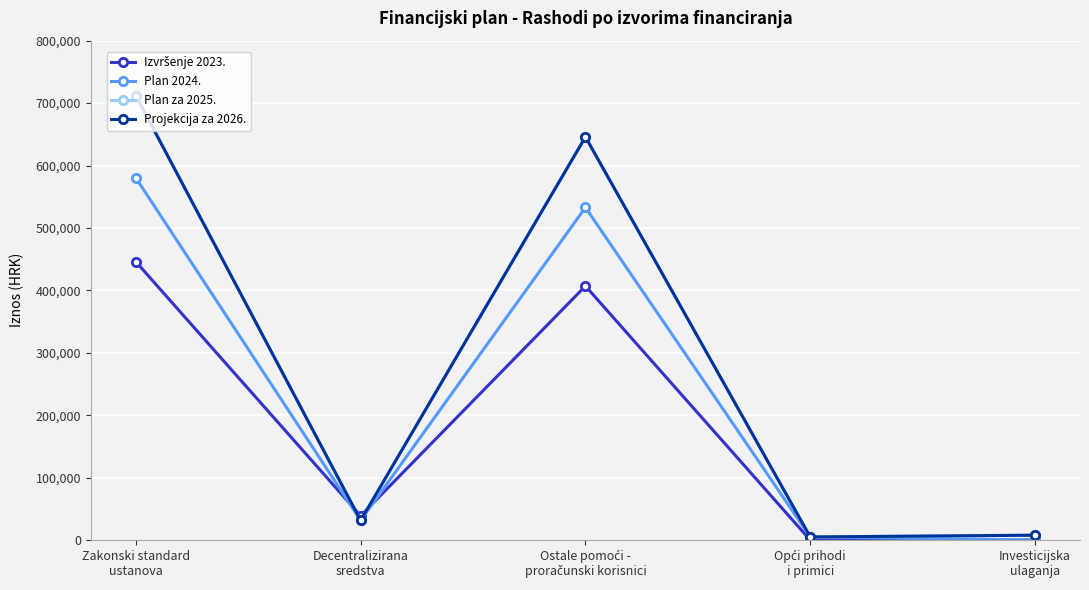

Is this an area chart (filled region under the line)?

No